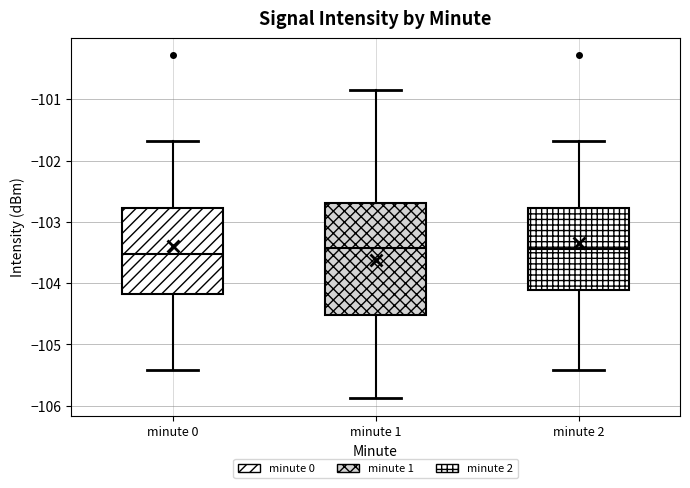

Comparing the boxes themselves (not the whiskers), which one is the tallest?

minute 1